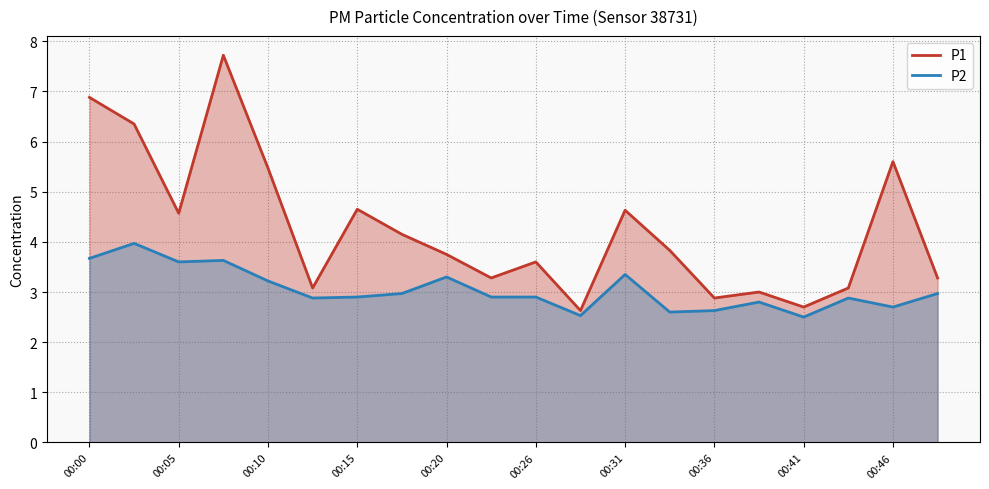

True or false: P1 and P2 cross at least once.

False